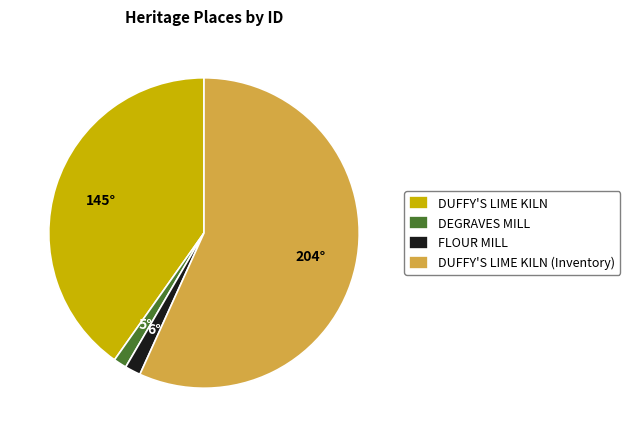

Which category accounts for the majority?

DUFFY'S LIME KILN (Inventory)